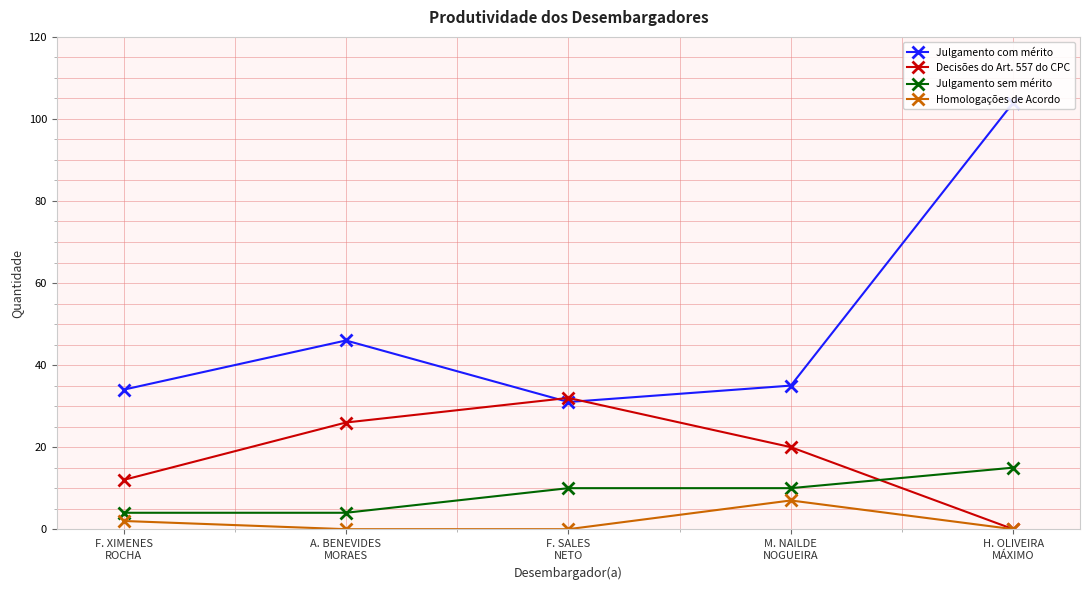

What is the greatest value displayed?

104